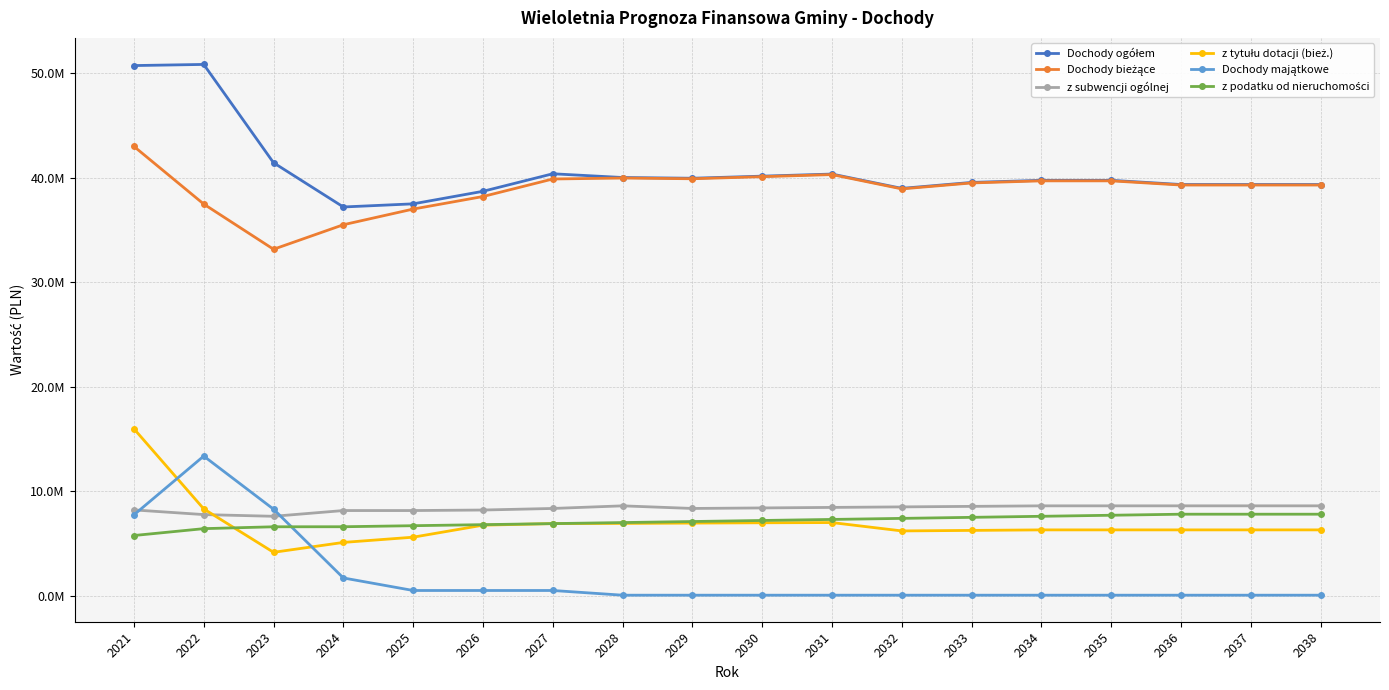

Which label corresponds to the largest value in the chart?

2022